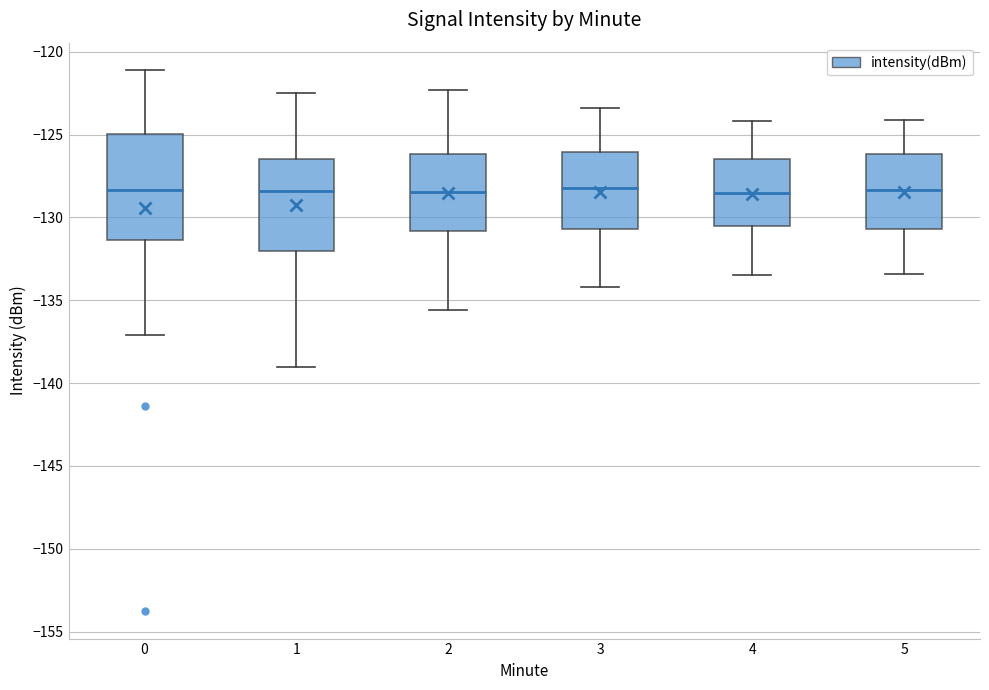

Reading left to right, read every box against the y-axis: the position of its median line, the range the box covers, and the ends of its whiskers. The values are not printed on the chart, so give them approximately, as read against the axis.

0: median -128.5, box -131.5 to -125.0, whiskers -137.0 to -121.0
1: median -128.5, box -132.0 to -126.5, whiskers -139.0 to -122.5
2: median -128.5, box -131.0 to -126.0, whiskers -135.5 to -122.5
3: median -128.0, box -130.5 to -126.0, whiskers -134.0 to -123.5
4: median -128.5, box -130.5 to -126.5, whiskers -133.5 to -124.0
5: median -128.5, box -130.5 to -126.0, whiskers -133.5 to -124.0